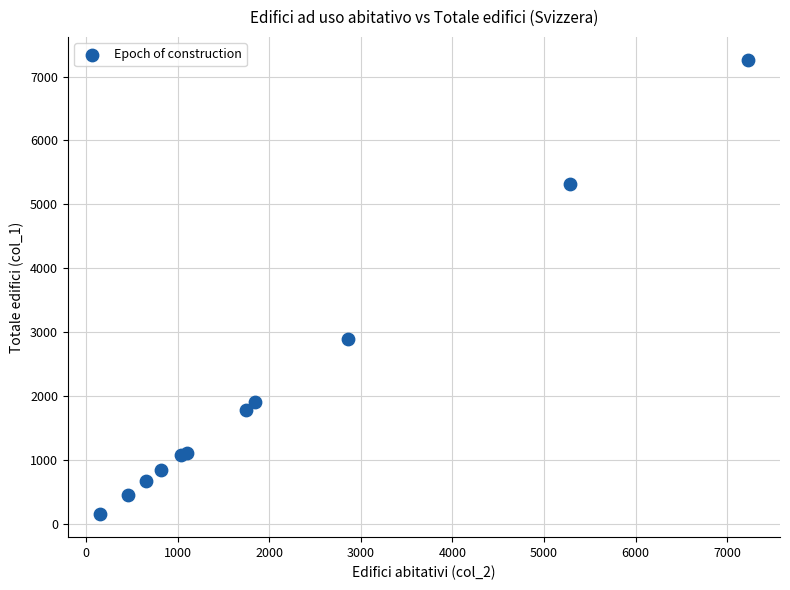

What Y value in the scatter plot is closest to 3708?

2901